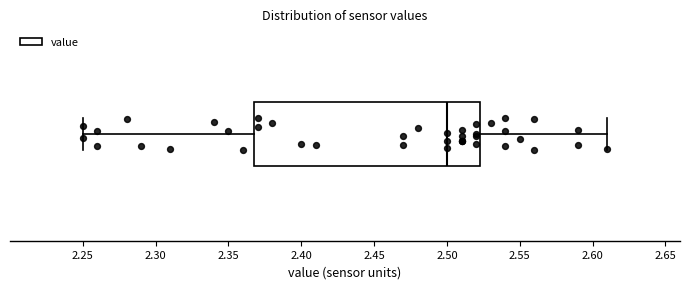

Transcribe this box plot: give where the median line is, the range the box spans, and where the two whiskers end, as read against the x-axis. The values are not printed on the chart, so give them approximately, as read against the axis.

median 2.500, box 2.370 to 2.525, whiskers 2.250 to 2.610